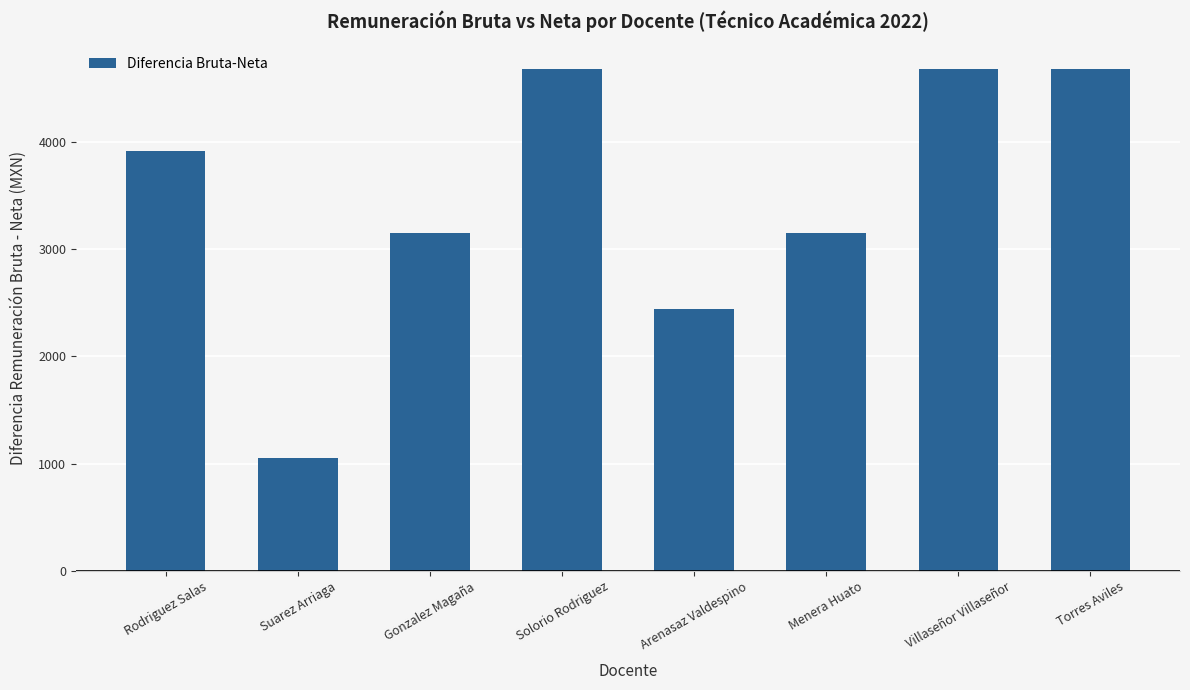

What is the sum of all values?

27723.3